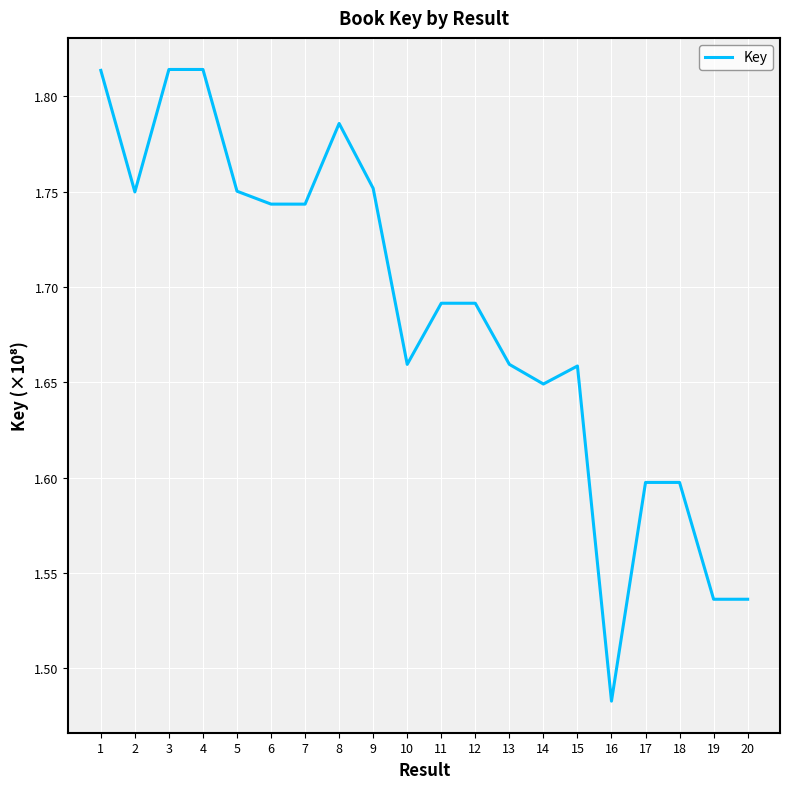

Which category has the lowest value across all series?

16